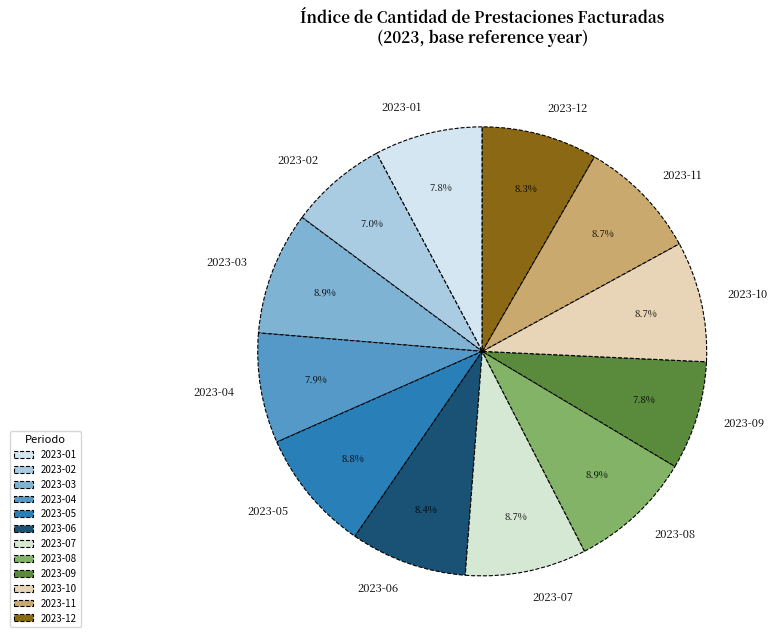

Is it true that 2023-10 is 3% of the pie?

False